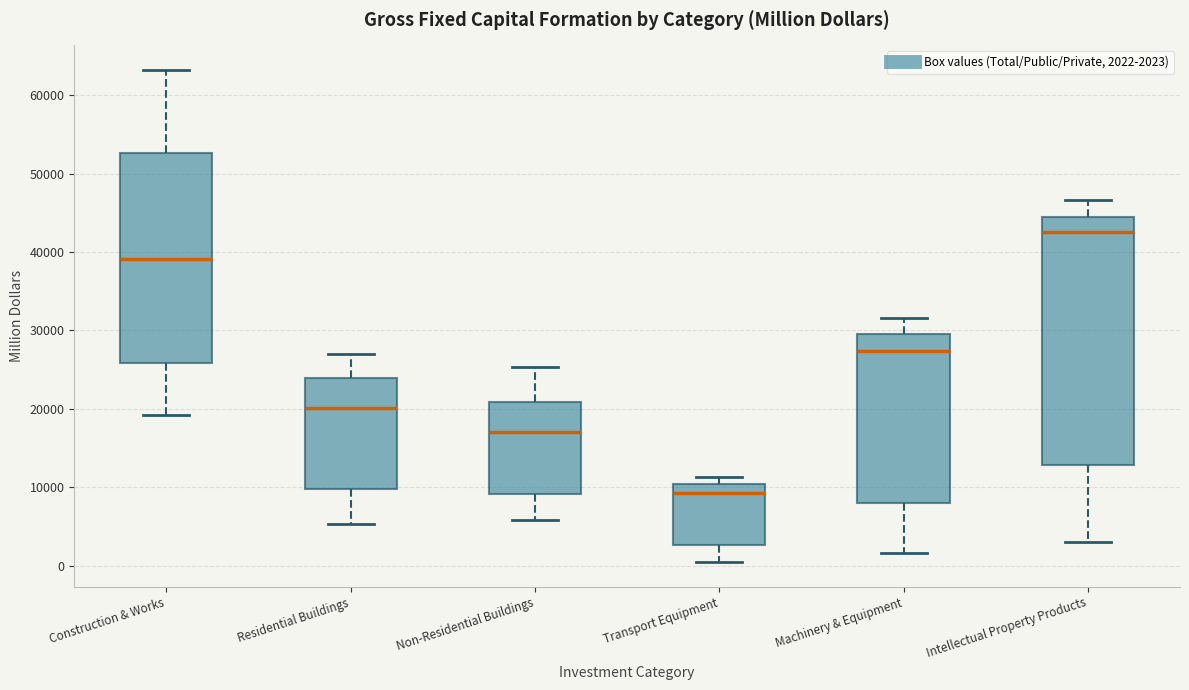

Comparing the boxes themselves (not the whiskers), which one is the tallest?

Intellectual Property Products